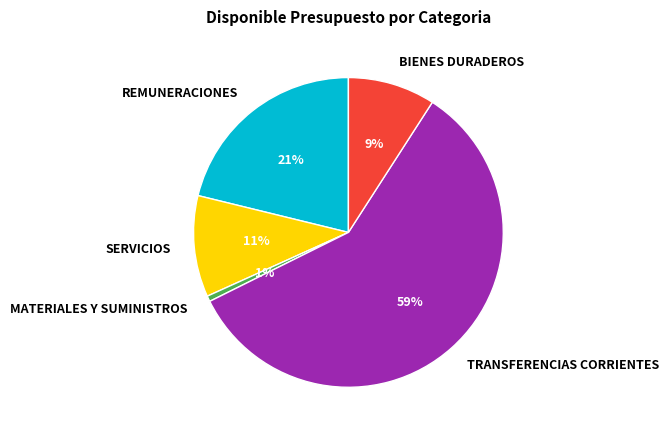

Does REMUNERACIONES represent more than half of the total?

No